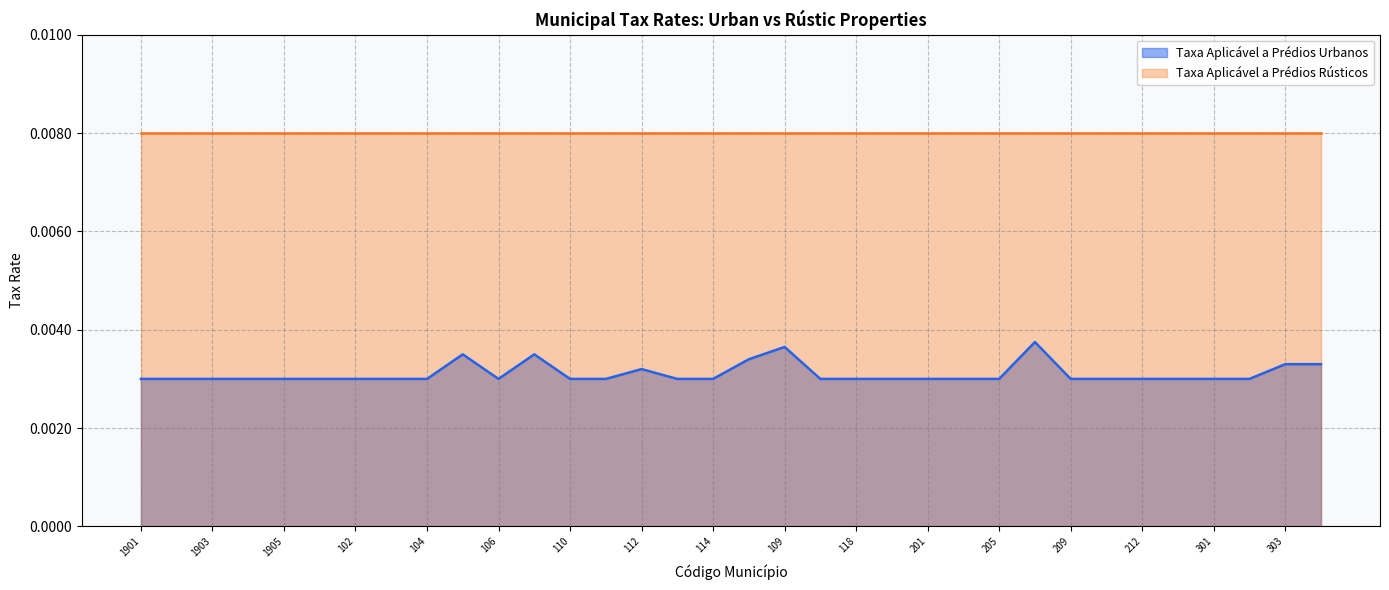

List the labels in order of value, largest first.

208, 109, 105, 108, 115, 303, 304, 112, 1901, 1902, 1903, 1904, 1905, 101, 102, 103, 104, 106, 110, 111, 113, 114, 117, 118, 119, 201, 202, 205, 209, 211, 212, 214, 301, 302